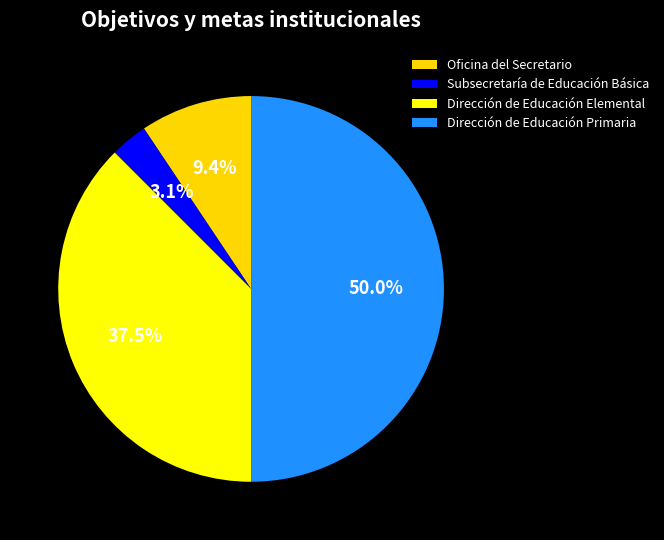

How many segments does this pie chart have?

4